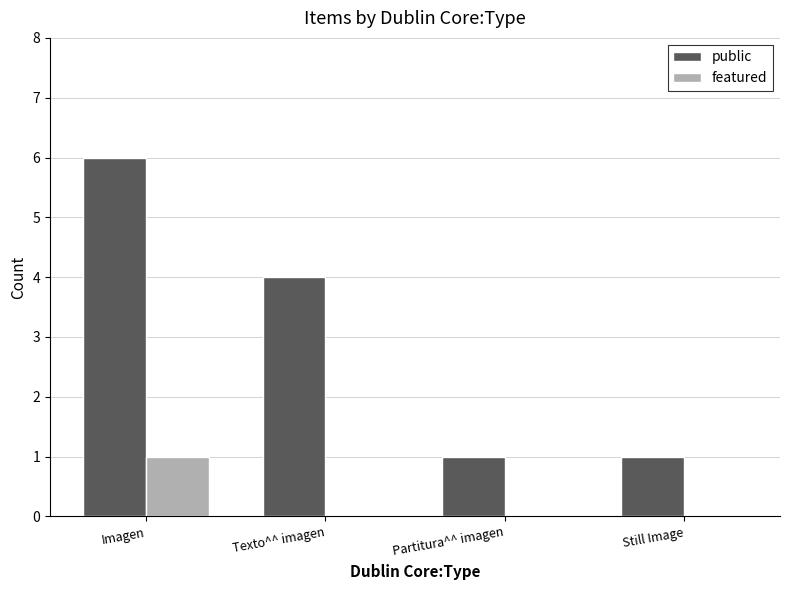

Where is public nearest to the value 3?

Texto^^ imagen